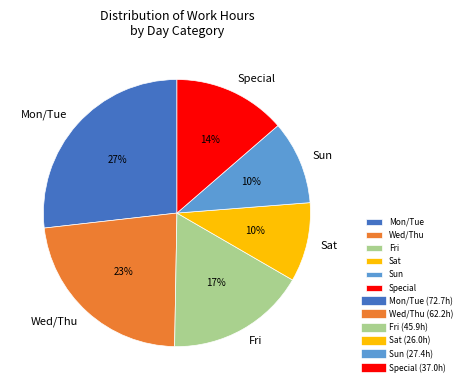

How many segments does this pie chart have?

6